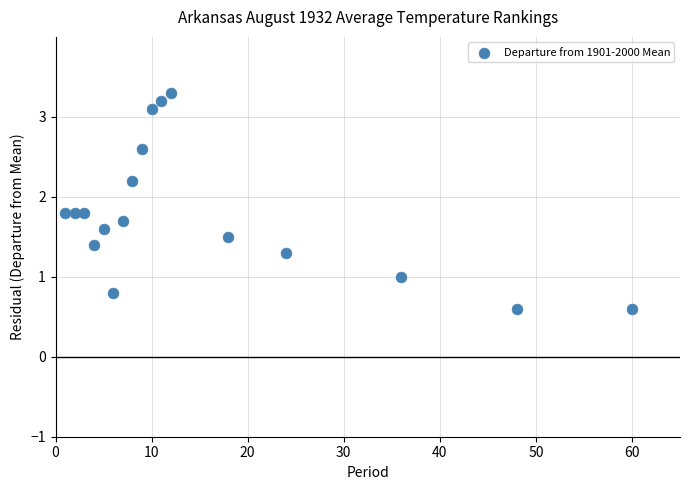

What is the range of X values (max minus min)?

59.0